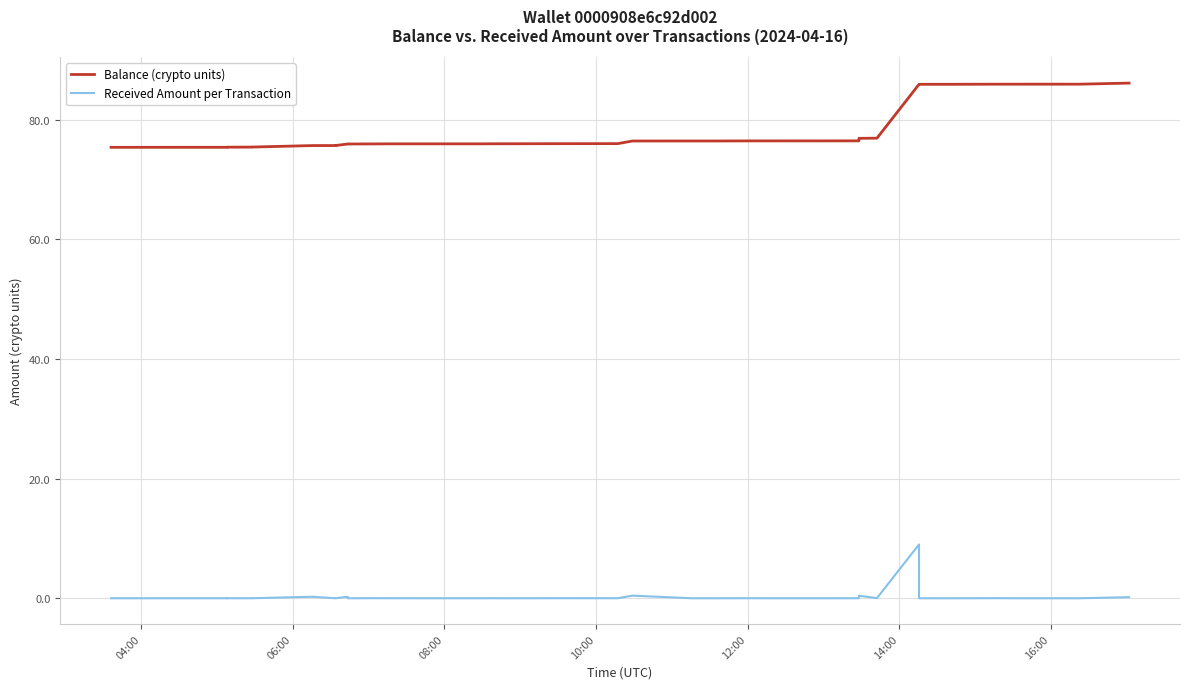

What is the highest value of the Received Amount per Transaction series?

9.0